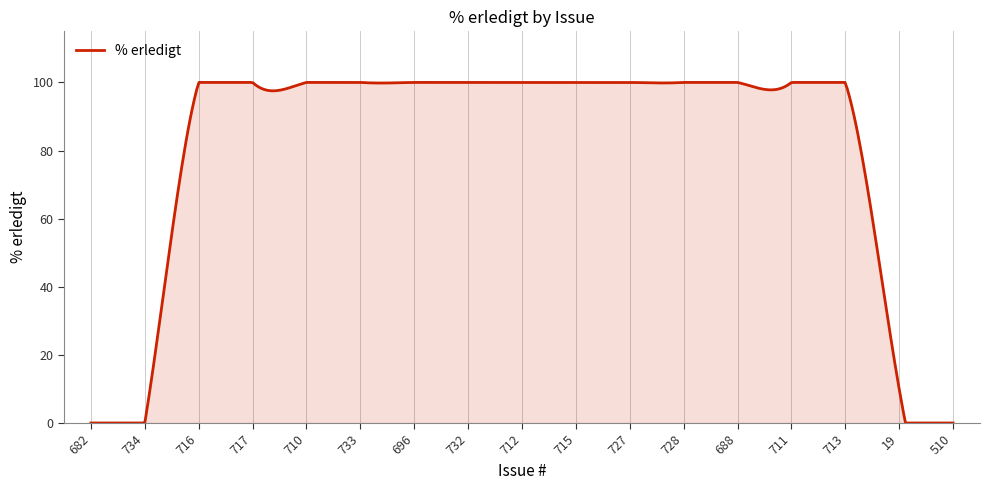

What is the greatest value displayed?

100.0